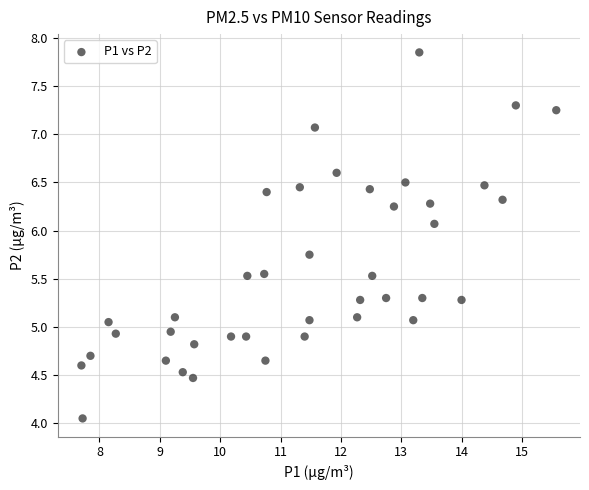

What is the range of Y values (max minus min)?

3.8